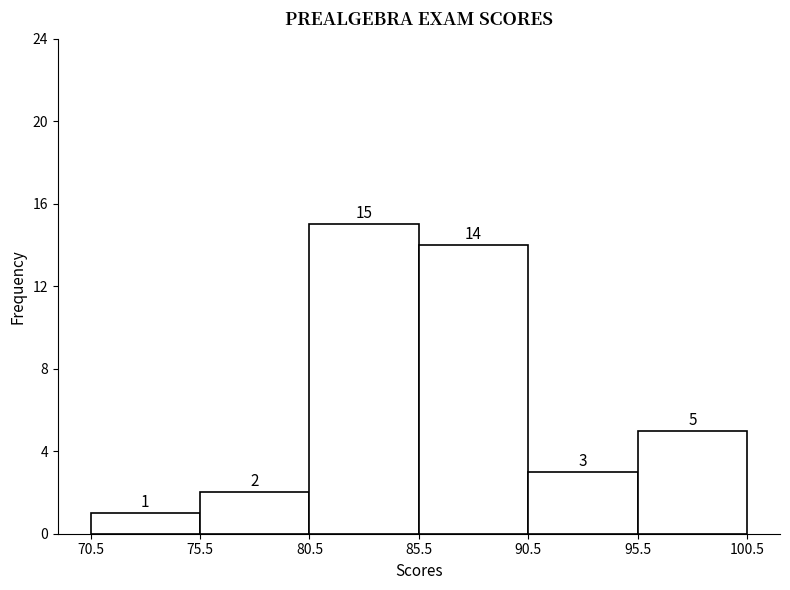

Over which range of the x-axis is the bar tallest?

80.5 to 85.5